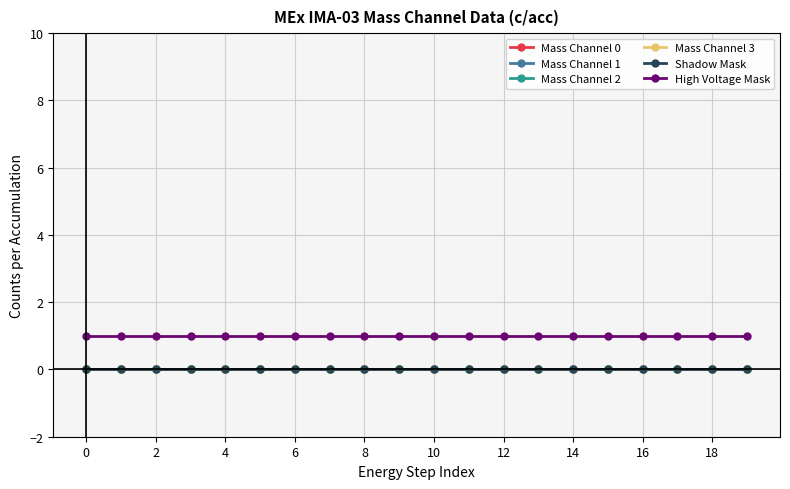

Is this an area chart (filled region under the line)?

No